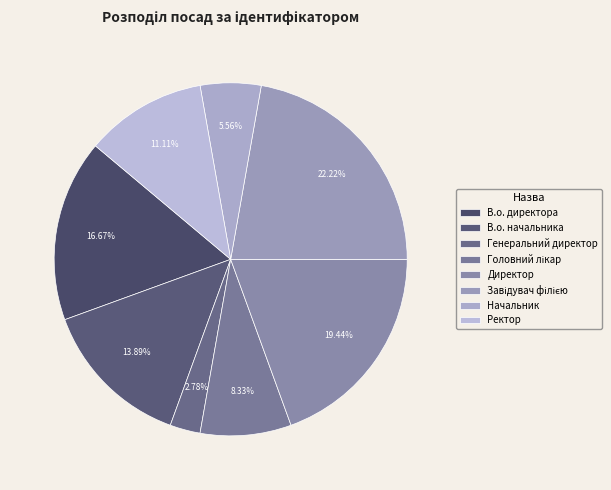

How many segments does this pie chart have?

8